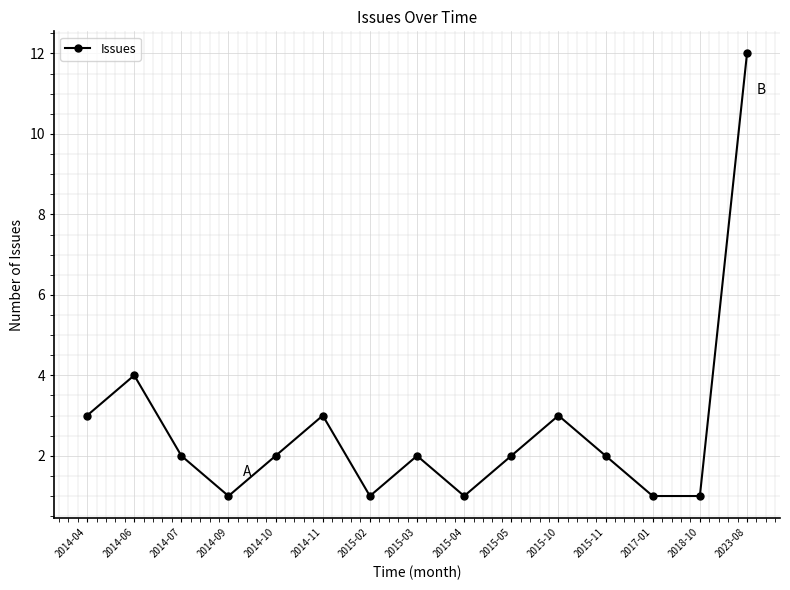

How many lines are shown in the chart?

1